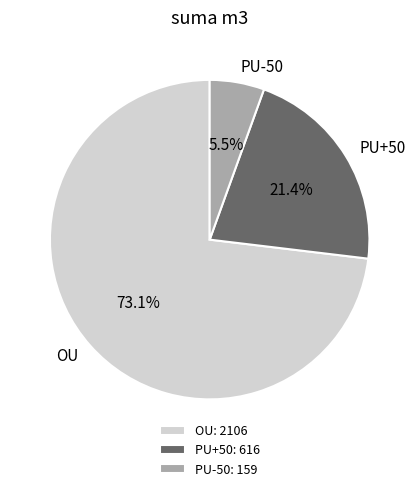

Is there any slice that represents more than half of the pie?

Yes